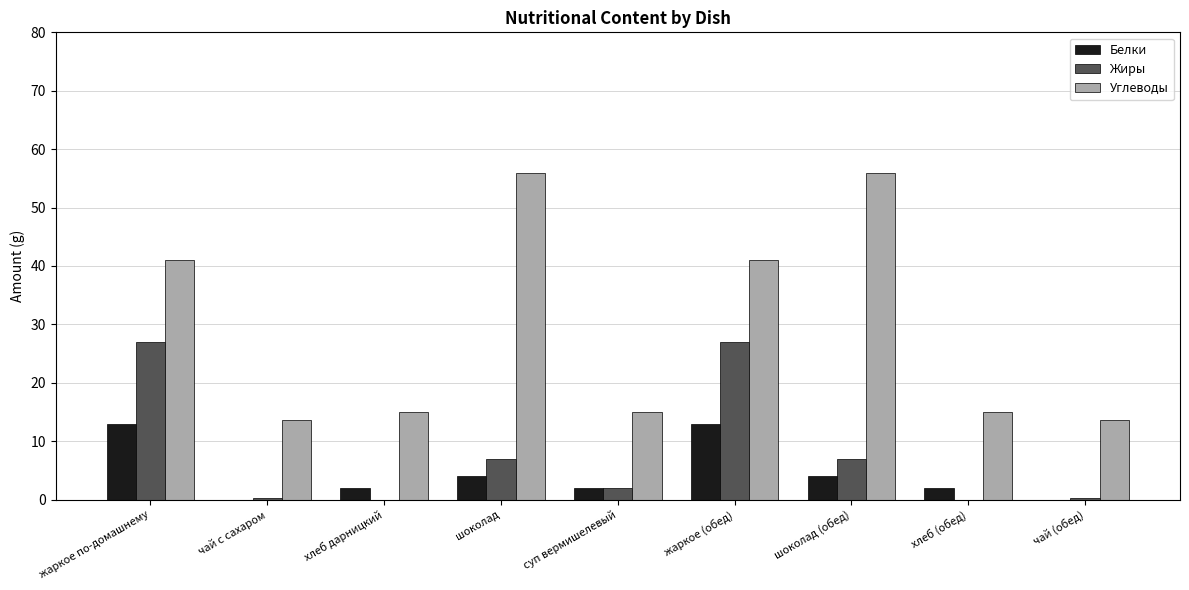

Which series has the largest total across all categories?

Углеводы